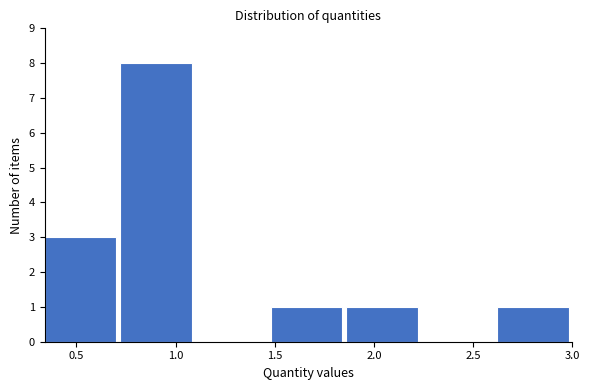

What is the height of the bar covering 0.35 to 0.70 on the x-axis? Neither the bar edges nor the heights are printed on the chart, so give them approximately, as read against the axes.

3